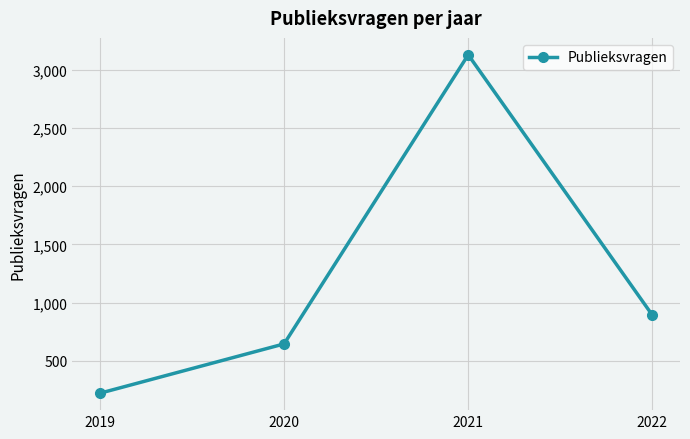

Rank the categories by value from lowest to highest.

2019, 2020, 2022, 2021